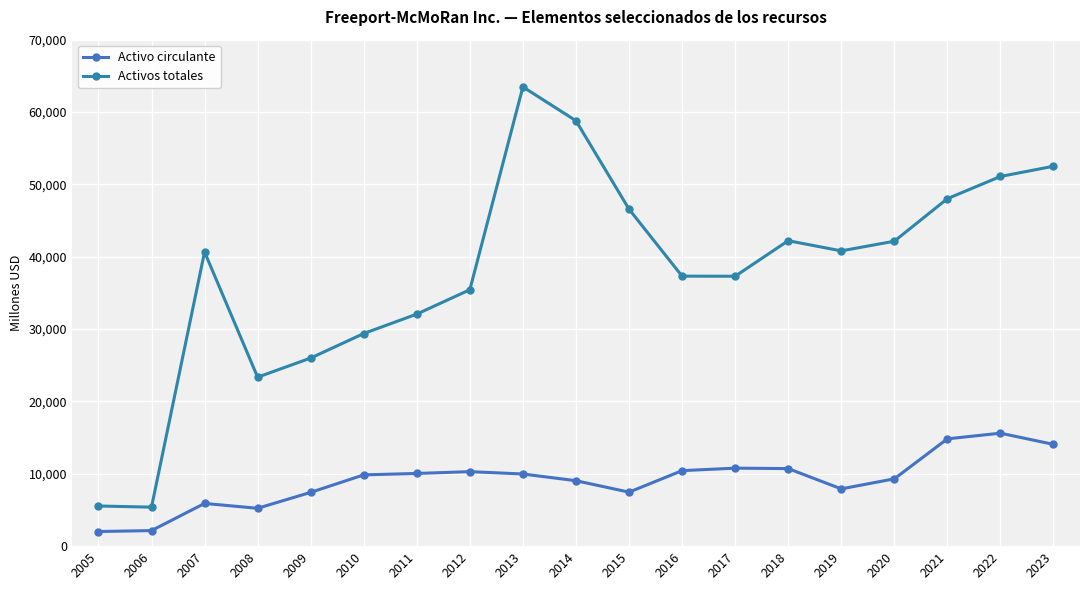

At 2023, list the series in order from smallest to largest.

Activo circulante, Activos totales